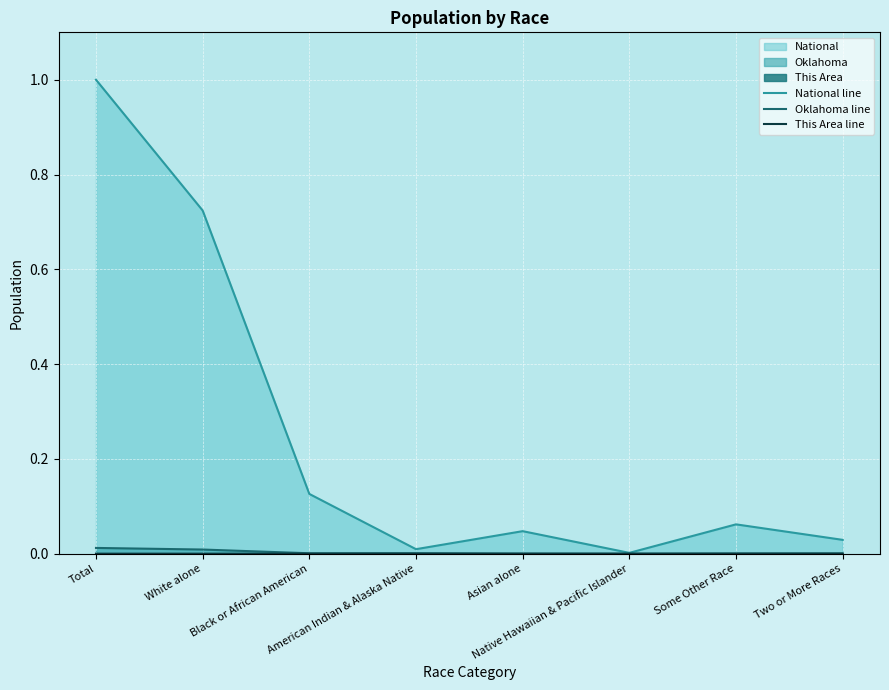

Reading right to left, what are all the values shown in this chart?

National line: 0.0	0.1	0.0	0.0	0.0	0.1	0.7	1.0
Oklahoma line: 0.0	0.0	0.0	0.0	0.0	0.0	0.0	0.0
This Area line: 0.0	0.0	0.0	0.0	0.0	0.0	0.0	0.0